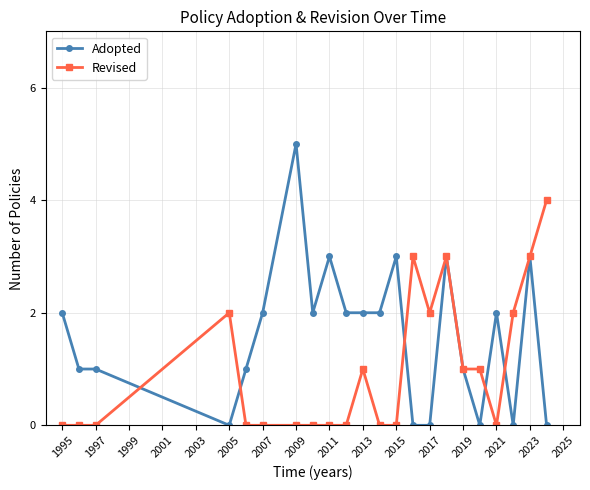

What is the maximum value for Revised?

4